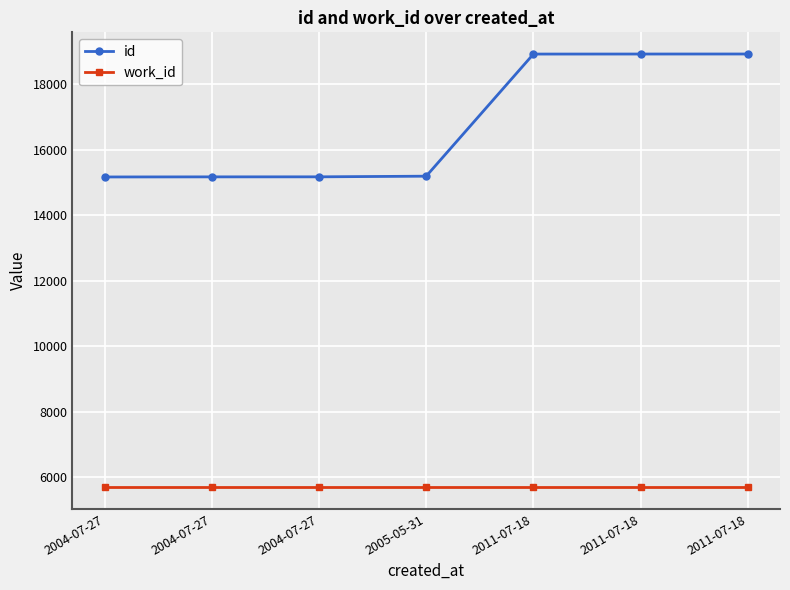

Reading right to left, list all the values displayed in this chart.

id: 18918	18917	18916	15187	15167	15166	15163
work_id: 5687	5687	5687	5687	5687	5687	5687